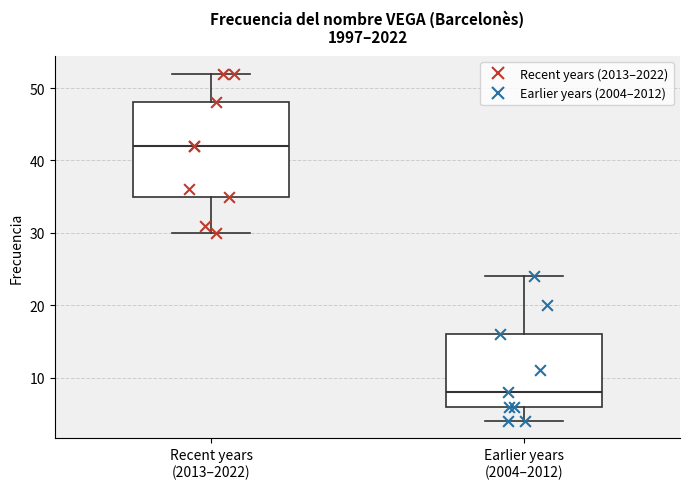

Reading left to right, transcribe this box plot: for each box, give where its median line is, the range the box spans, and where its two whiskers end, as read against the y-axis. The values are not printed on the chart, so give them approximately, as read against the axis.

Recent years (2013–2022): median 42, box 35 to 48, whiskers 30 to 52
Earlier years (2004–2012): median 8, box 6 to 16, whiskers 4 to 24